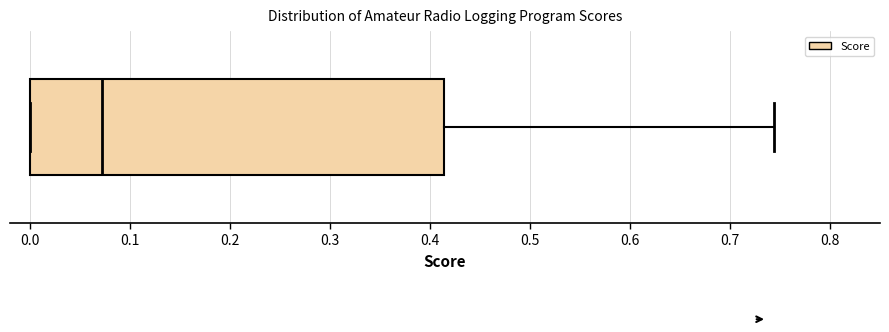

Read this box plot against the x-axis: the position of the median line, the range covered by the box, and the ends of both whiskers. The values are not printed on the chart, so give them approximately, as read against the axis.

median 0.07, box 0.00 to 0.41, whiskers 0.00 to 0.74